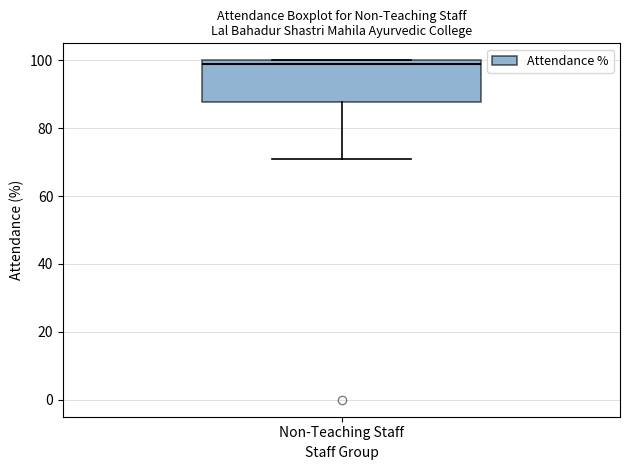

Transcribe this box plot: give where the median line is, the range the box spans, and where the two whiskers end, as read against the y-axis. The values are not printed on the chart, so give them approximately, as read against the axis.

median 100 (just below the box's upper edge), box 88 to 100, whiskers 72 to 100